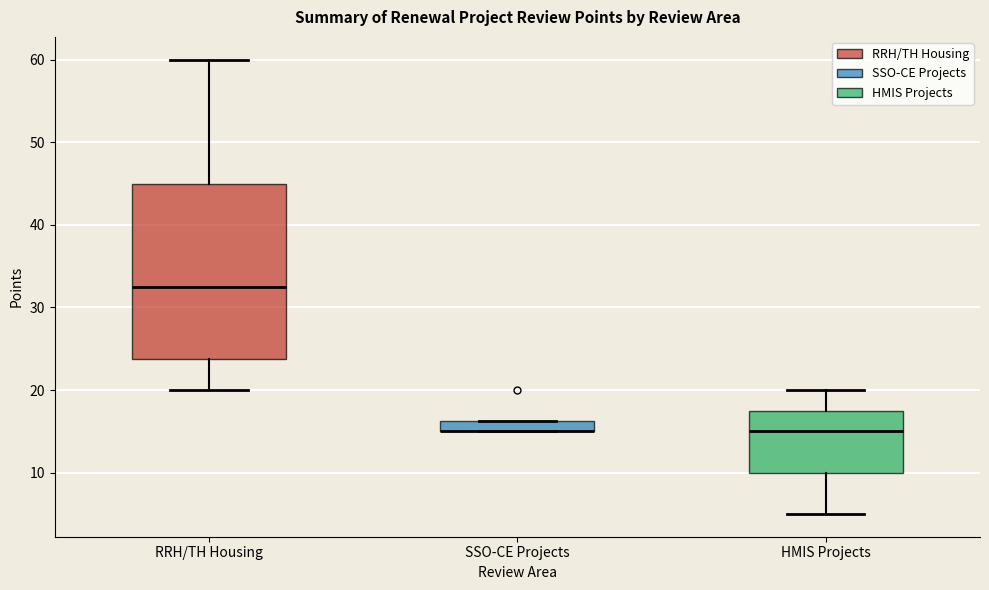

Where is the lower edge of the box for HMIS Projects on the y-axis? The values are not printed on the chart, so give them approximately, as read against the axis.

10